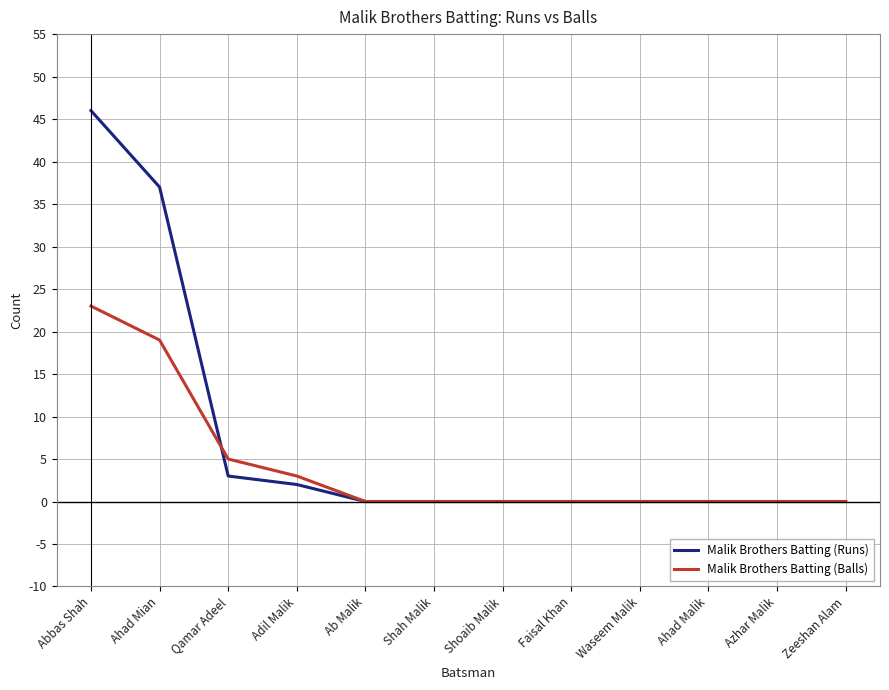

The value of Malik Brothers Batting (Balls) at Azhar Malik is -14. True or false?

False